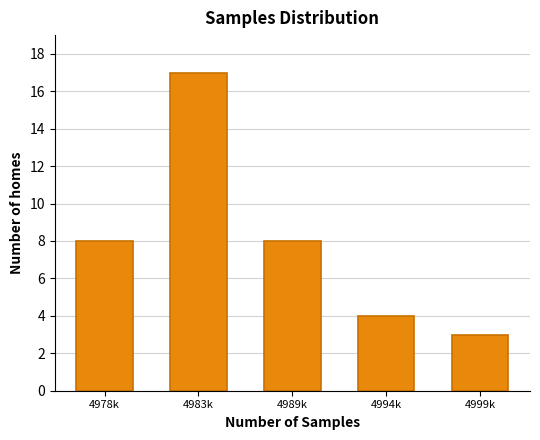

Reading left to right, extract all data points from this chart.

8	17	8	4	3